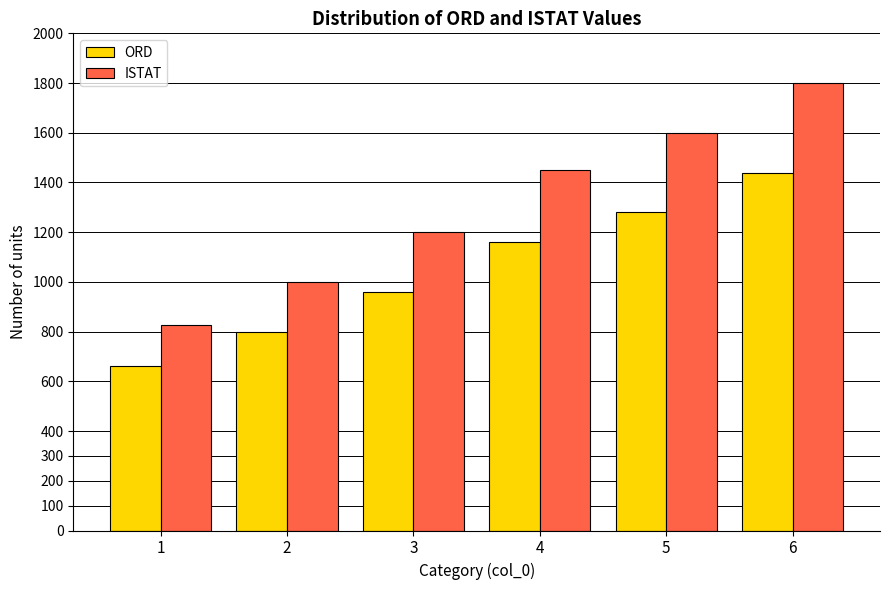

Reading left to right, list all the values displayed in this chart.

ORD: 1=660	2=800	3=960	4=1160	5=1280	6=1440
ISTAT: 1=825	2=1000	3=1200	4=1450	5=1600	6=1800